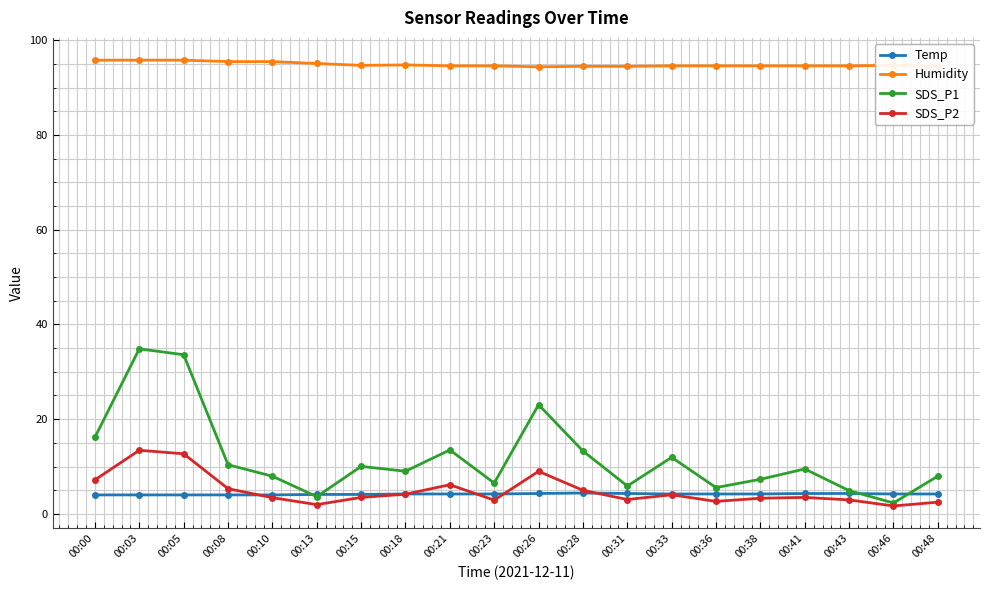

Between 00:38 and 00:43, which series saw the biggest shift?

SDS_P1